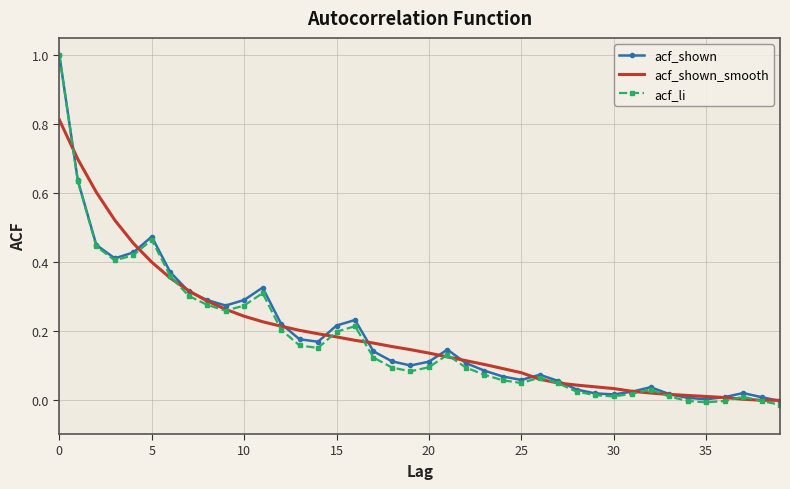

Which series has the largest range (max minus min)?

acf_li